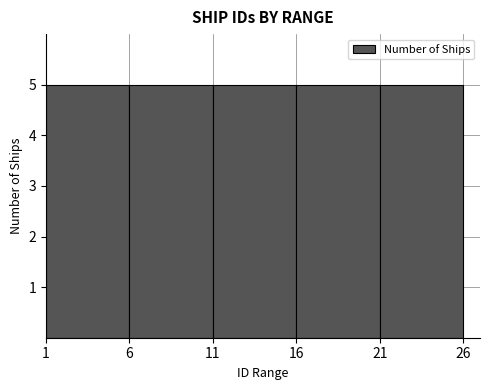

Reading left to right, transcribe this chart: for each bar, give the range it covers on the x-axis and its height. The values are not printed on the chart, so give them approximately, as read against the axis.

1 to 6: 5
6 to 11: 5
11 to 16: 5
16 to 21: 5
21 to 26: 5